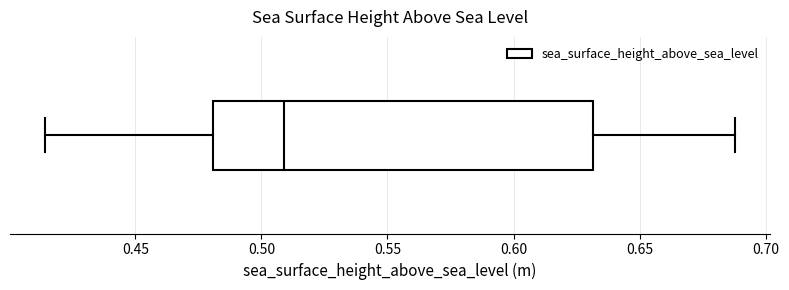

Transcribe this box plot: give where the median line is, the range the box spans, and where the two whiskers end, as read against the x-axis. The values are not printed on the chart, so give them approximately, as read against the axis.

median 0.510, box 0.480 to 0.630, whiskers 0.415 to 0.690